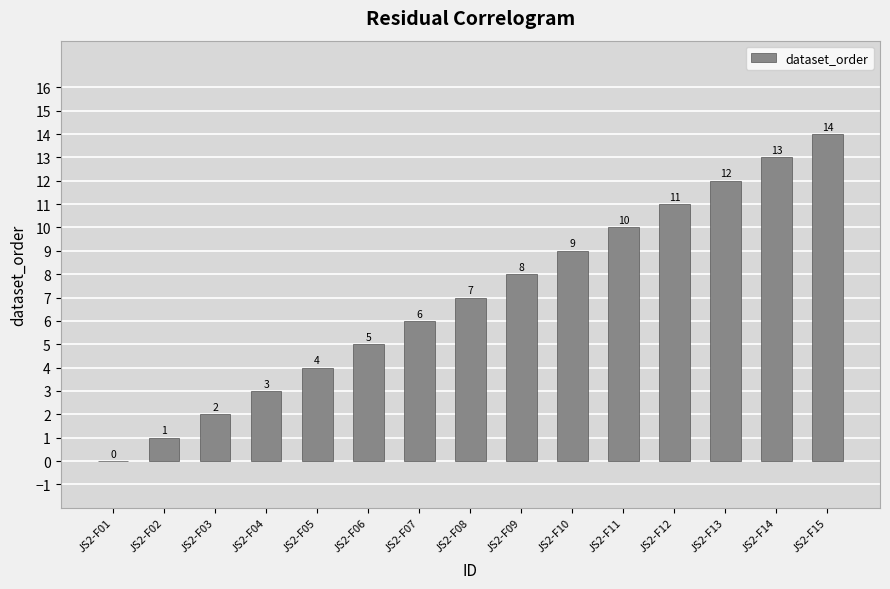

Are the bars horizontal?

No